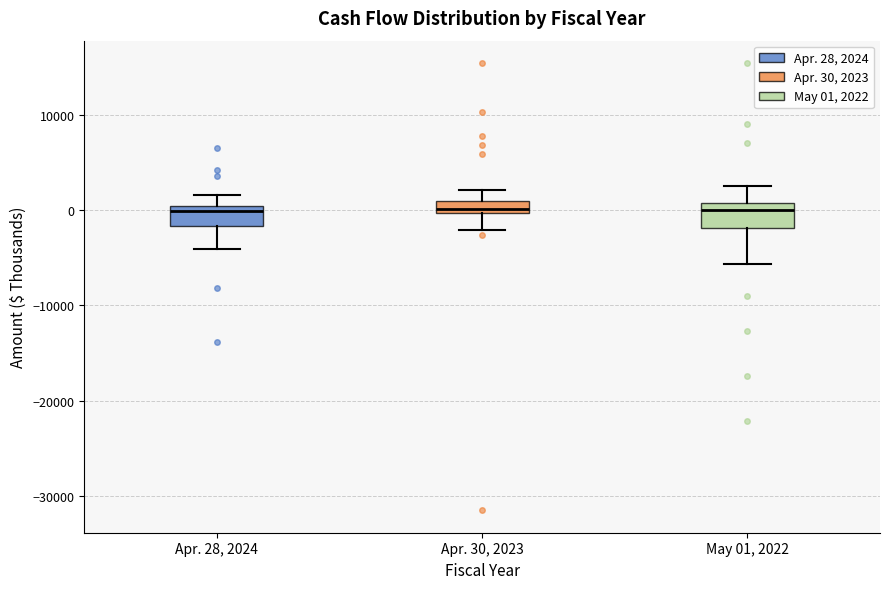

Where does the lower whisker of the box for Apr. 30, 2023 end on the y-axis? The values are not printed on the chart, so give them approximately, as read against the axis.

-2000